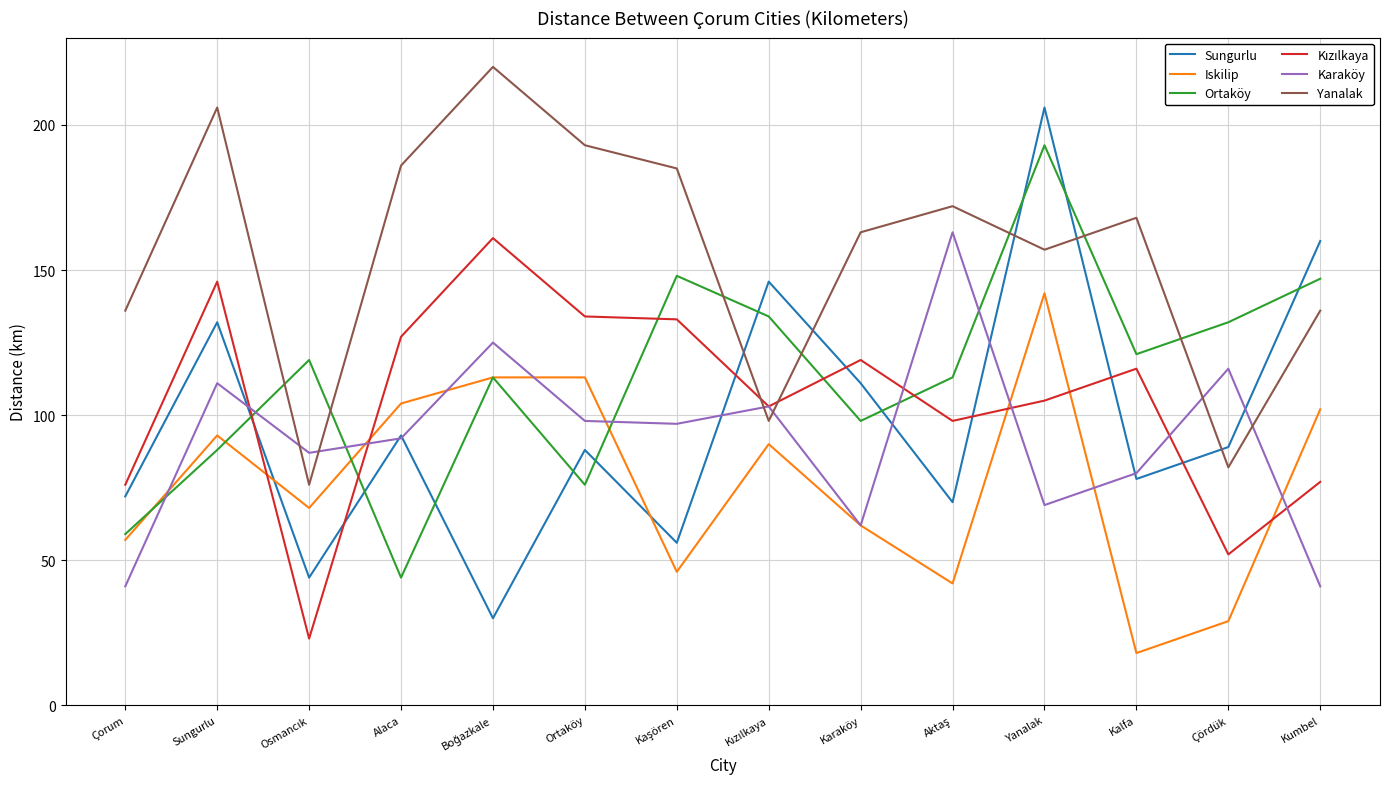

In Ortaköy, how many points are higher than both neighbors (excluding endpoints)?

4